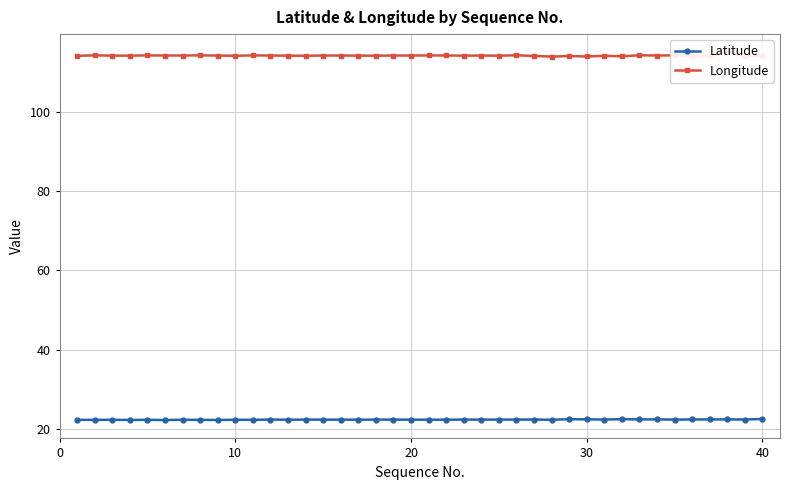

What are all the series names shown in the legend?

Latitude, Longitude